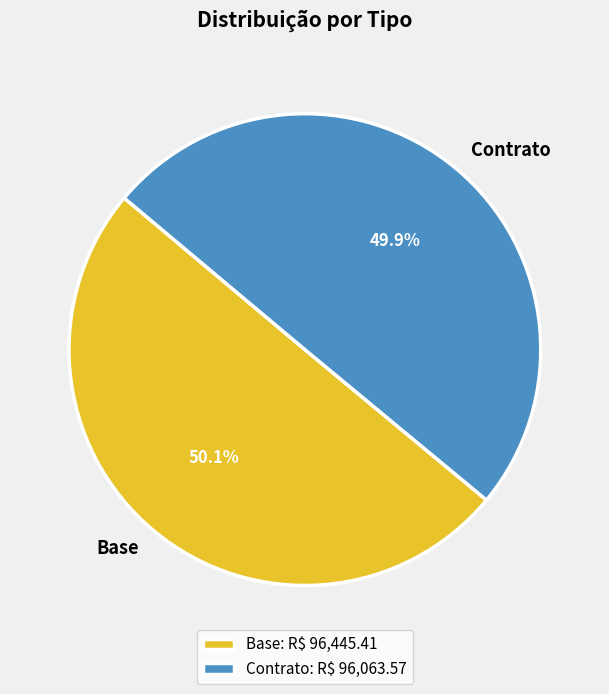

What portion of the pie excludes Contrato: R$ 96,063.57?

50.1%